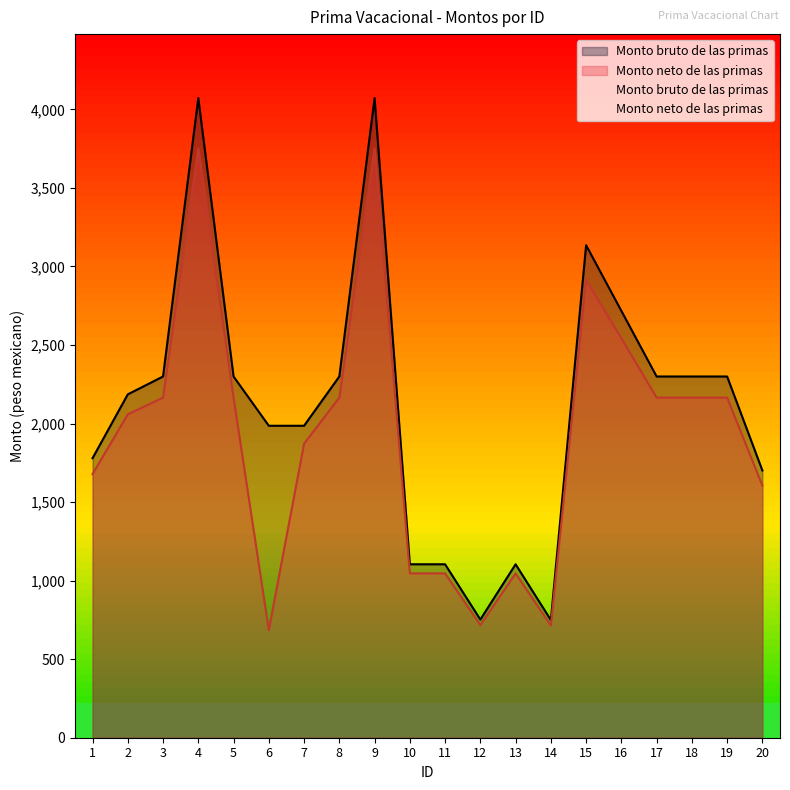

Reading right to left, what are all the values shown in this chart?

Monto bruto de las primas: 1701.2	2299.6	2299.6	2299.6	2717.4	3135.1	749.1	1104.1	752.2	1104.1	1104.1	4072.0	2299.6	1985.9	1985.9	2299.6	4072.0	2299.6	2185.8	1779.4
Monto neto de las primas: 1605.0	2165.1	2165.1	2165.1	2543.1	2915.4	713.9	1046.2	716.8	1046.2	1046.2	3750.3	2165.1	1871.5	685.3	2165.1	3750.3	2165.1	2058.6	1678.2